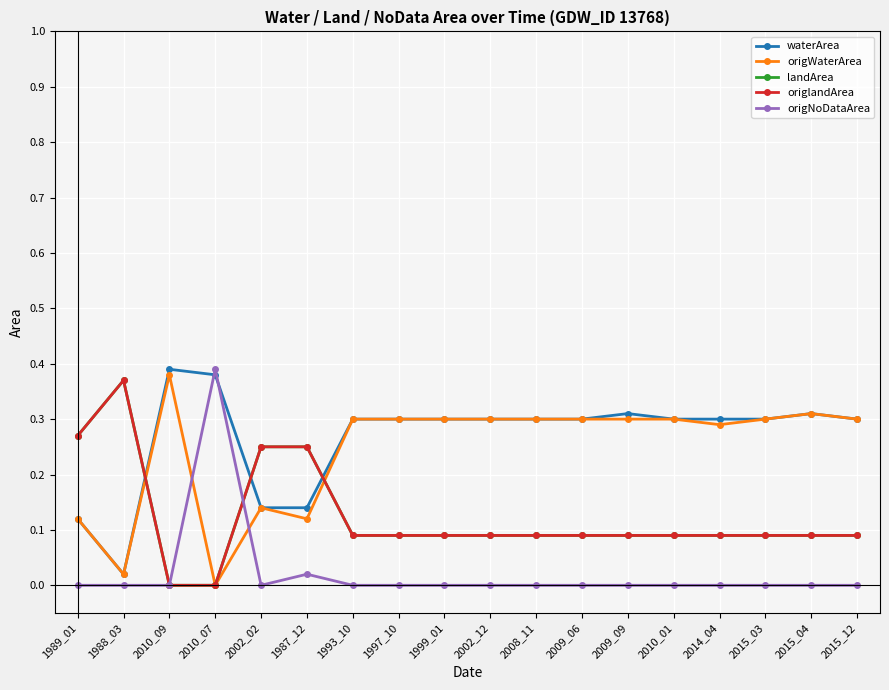

What is the label of the 7th point from the right?

2009_06